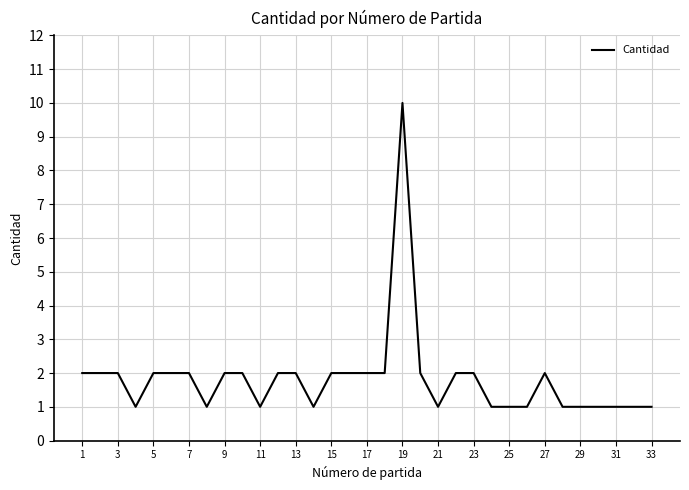

What is the maximum value shown in the chart?

10